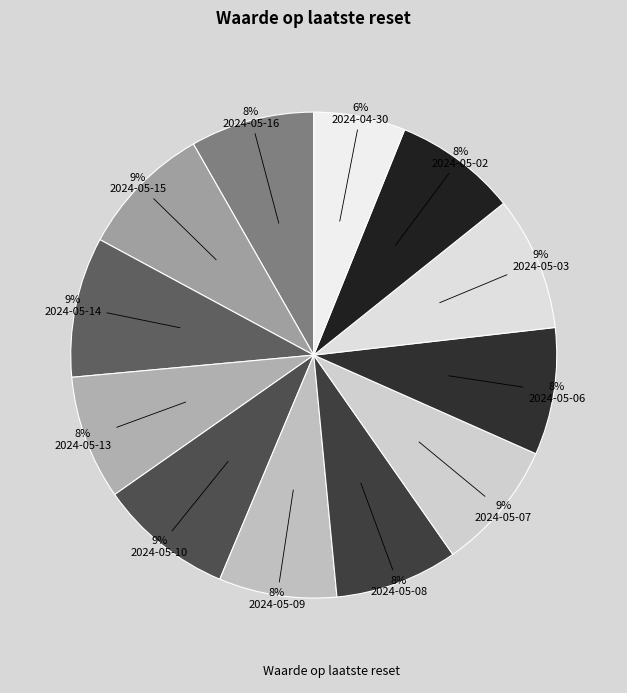

How many segments does this pie chart have?

12